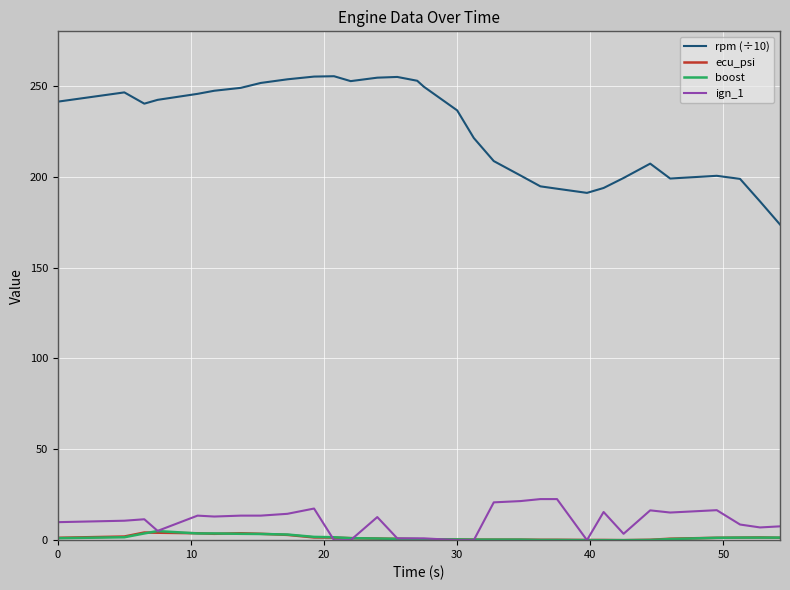

Which series has the largest total across all categories?

rpm (÷10)